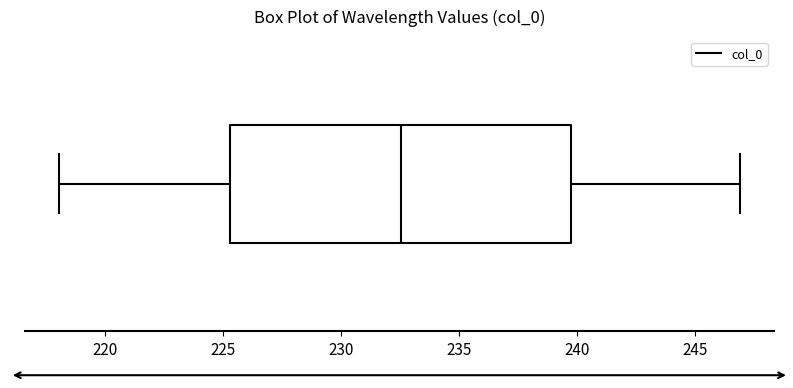

Transcribe this box plot: give where the median line is, the range the box spans, and where the two whiskers end, as read against the x-axis. The values are not printed on the chart, so give them approximately, as read against the axis.

median 232.5, box 225.5 to 239.5, whiskers 218.0 to 247.0